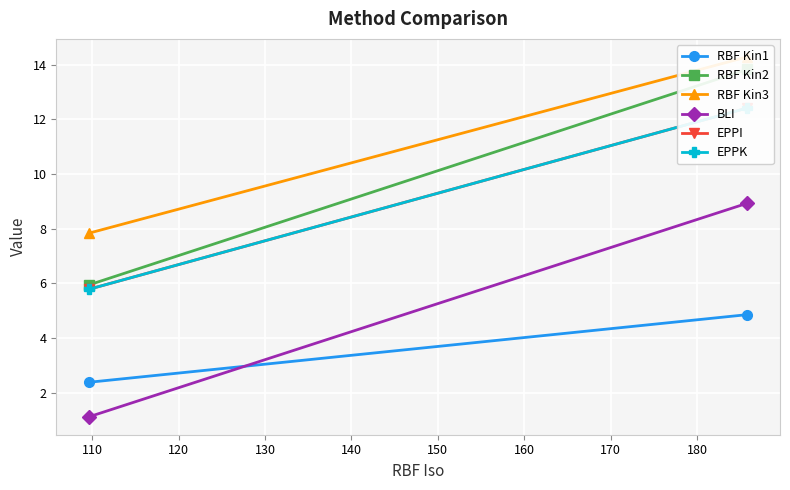

What is the difference between the highest and lowest values at 110?

6.7